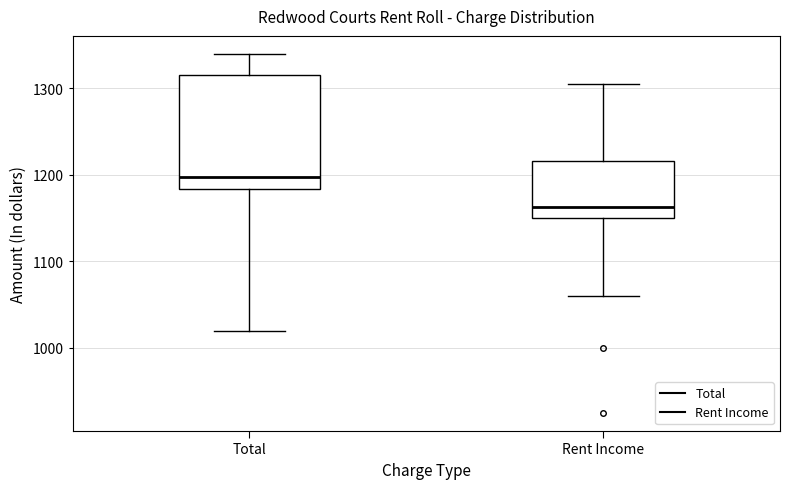

Reading left to right, transcribe this box plot: for each box, give where its median line is, the range the box spans, and where its two whiskers end, as read against the y-axis. The values are not printed on the chart, so give them approximately, as read against the axis.

Total: median 1200, box 1180 to 1320, whiskers 1020 to 1340
Rent Income: median 1160, box 1150 to 1220, whiskers 1060 to 1310